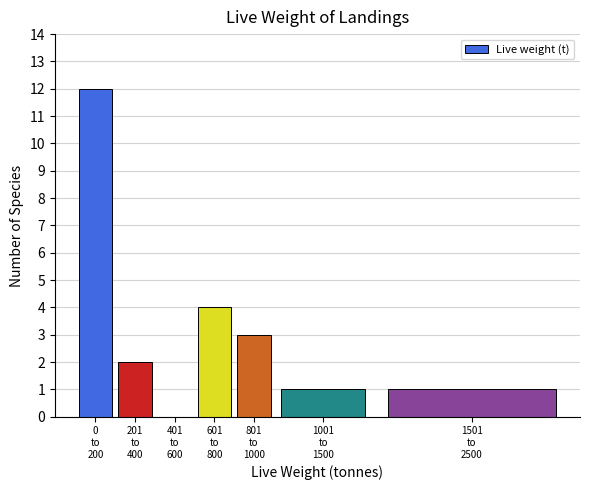

What is the sum of all values?

23